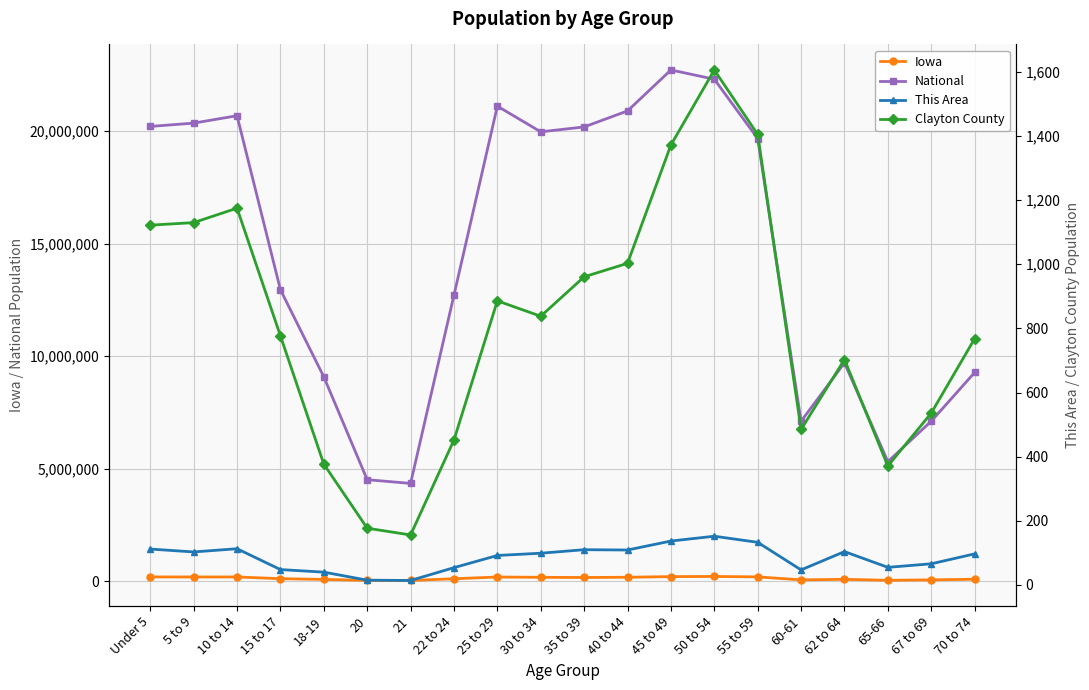

What is the label of the 17th point from the right?

15 to 17